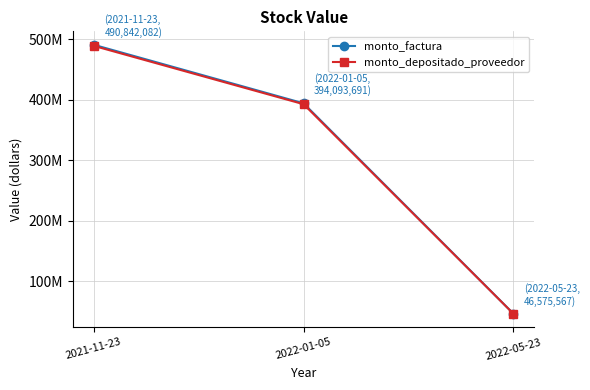

Is the value of monto_factura at 2021-11-23 greater than the value of monto_depositado_proveedor at 2022-05-23?

Yes